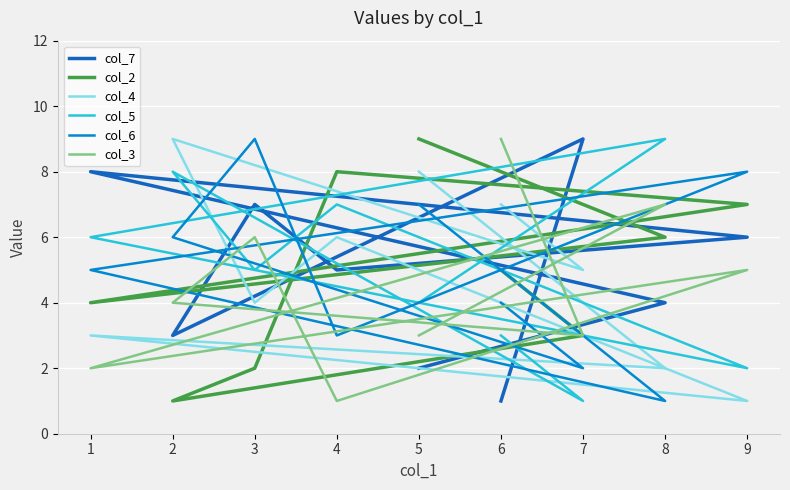

Is it true that col_5 equals 3 at 5?

False